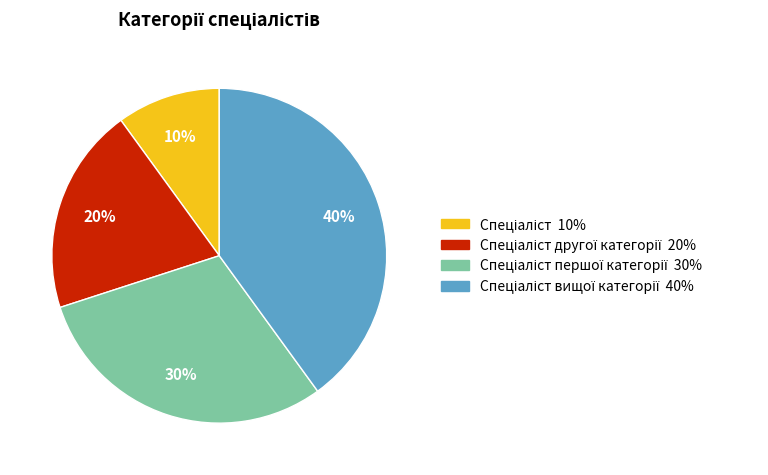

Is there any slice that represents more than half of the pie?

No